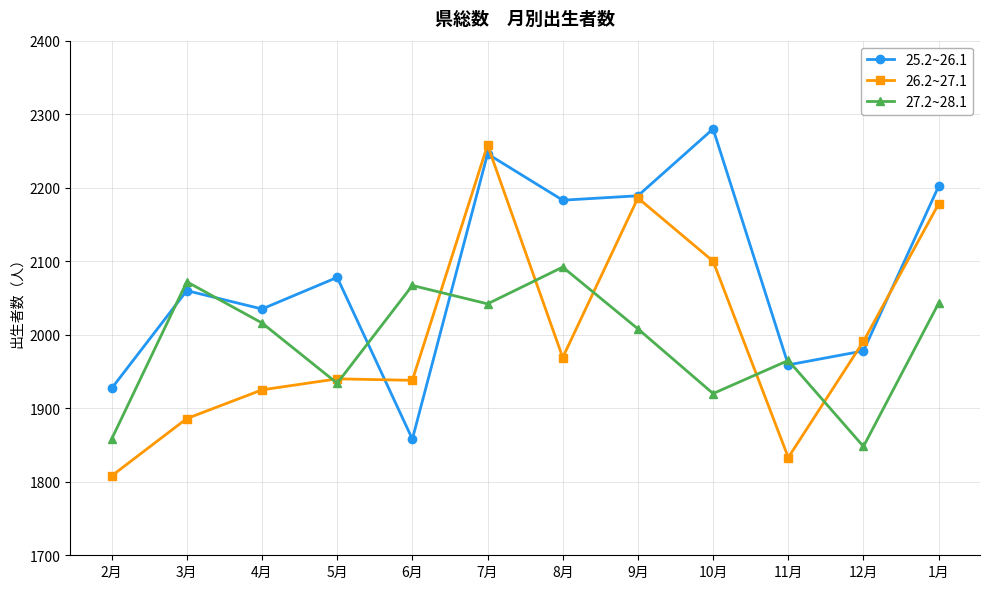

What is the label of the 4th point from the right?

10月